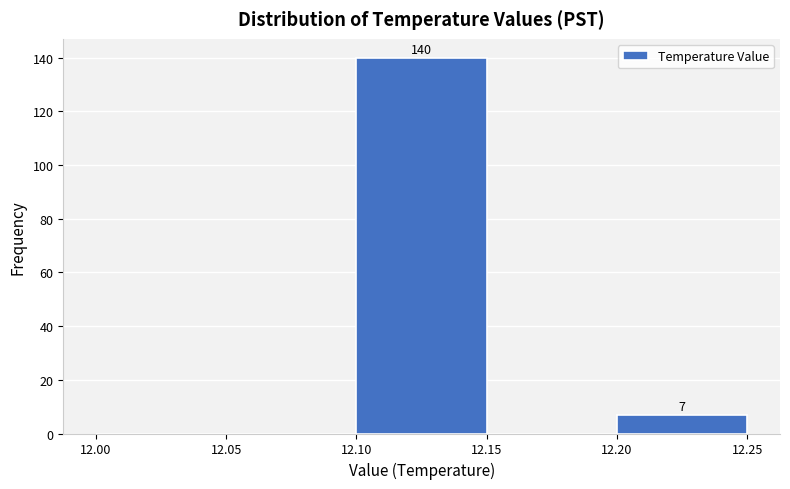

Over which range of the x-axis is the bar tallest?

12.10 to 12.15